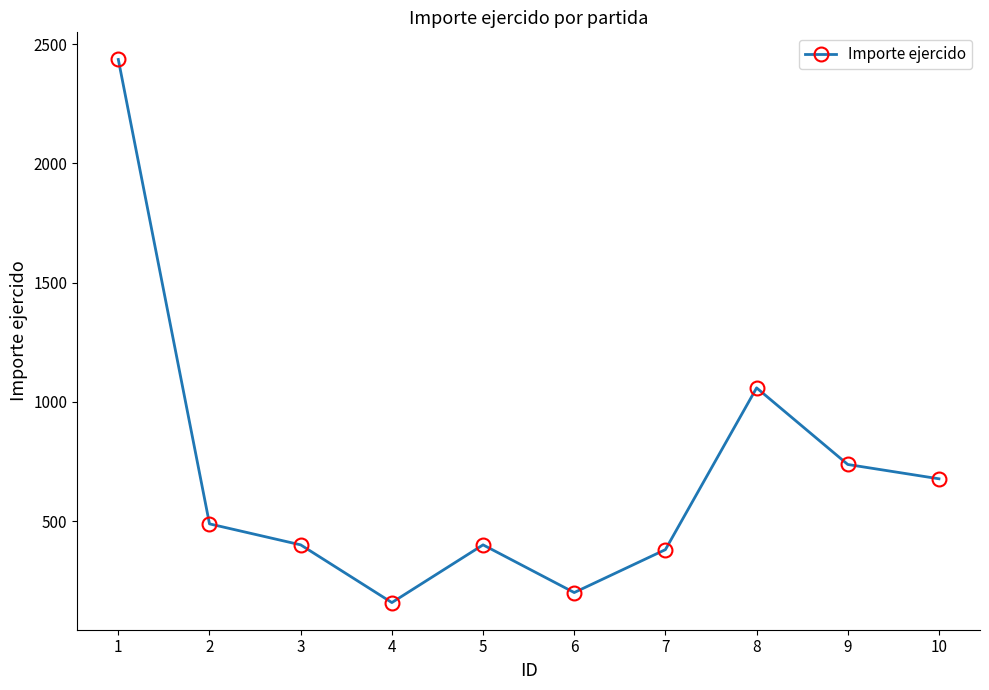

At which category does the data reach its first local peak?

5